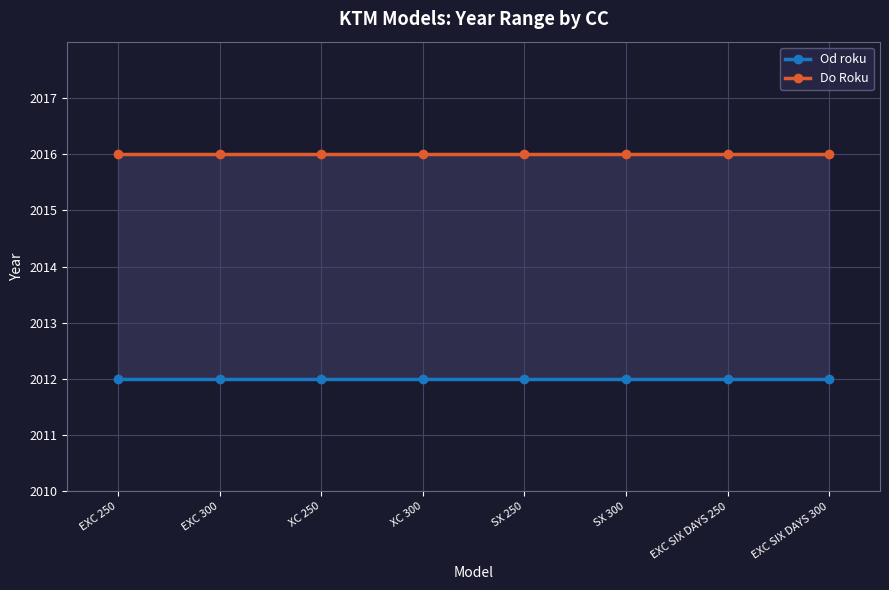

True or false: Od roku and Do Roku cross at least once.

False